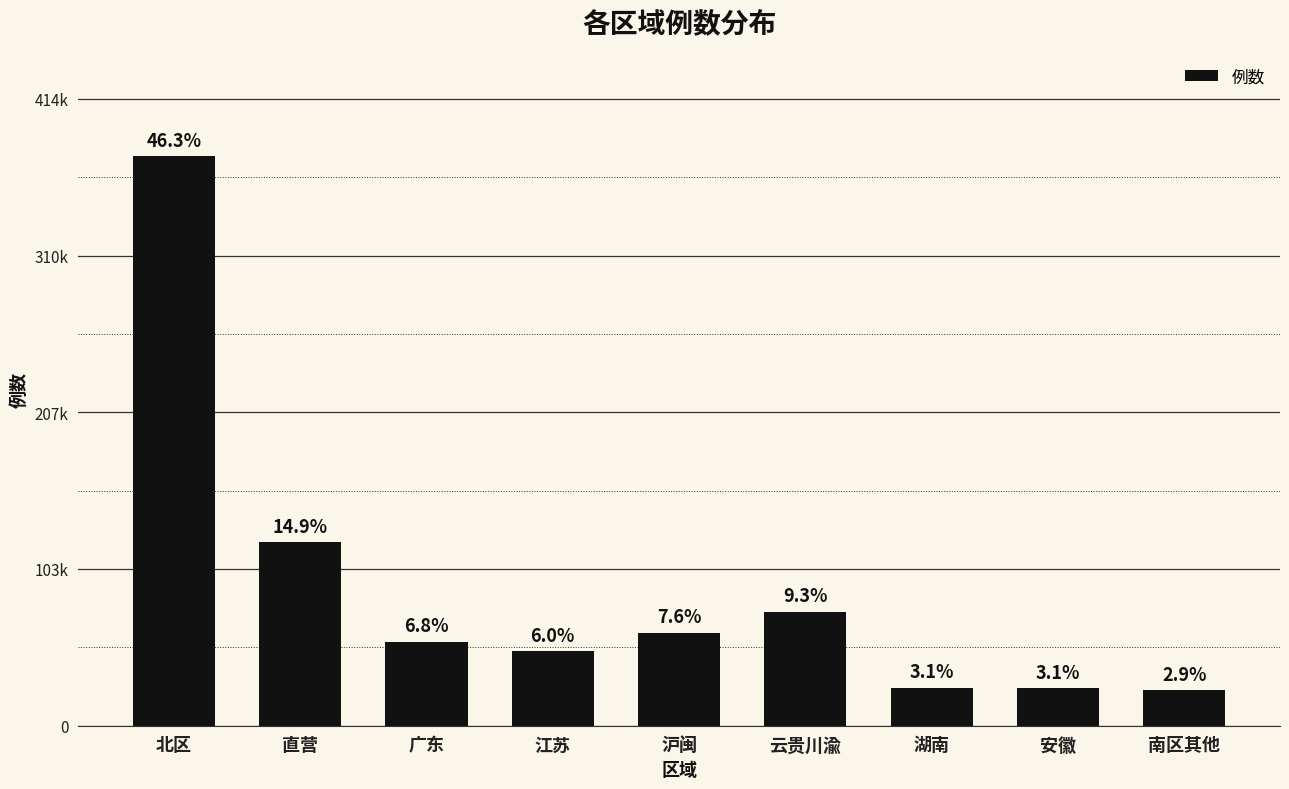

The chart shows a value of 23765 at 南区其他. True or false?

True